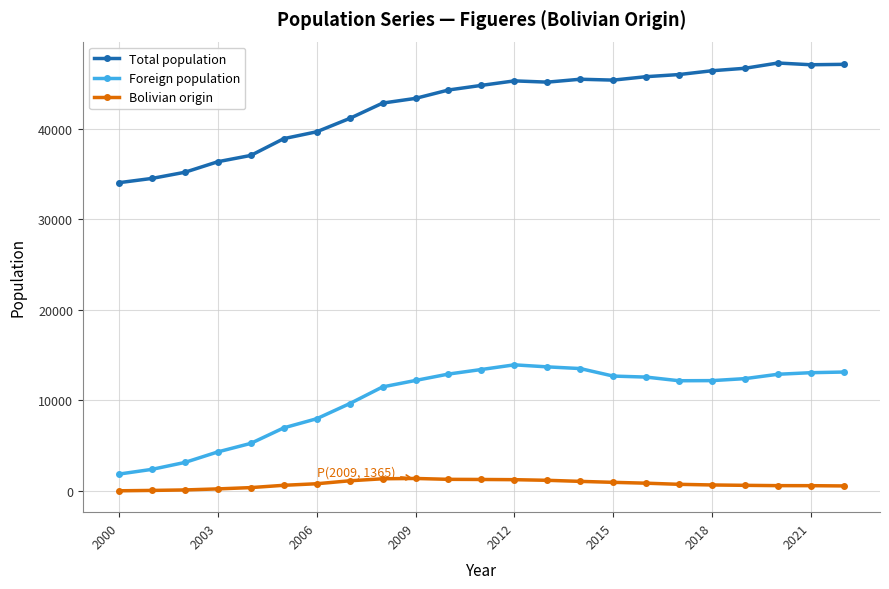

What is the maximum value for Foreign population?

13910